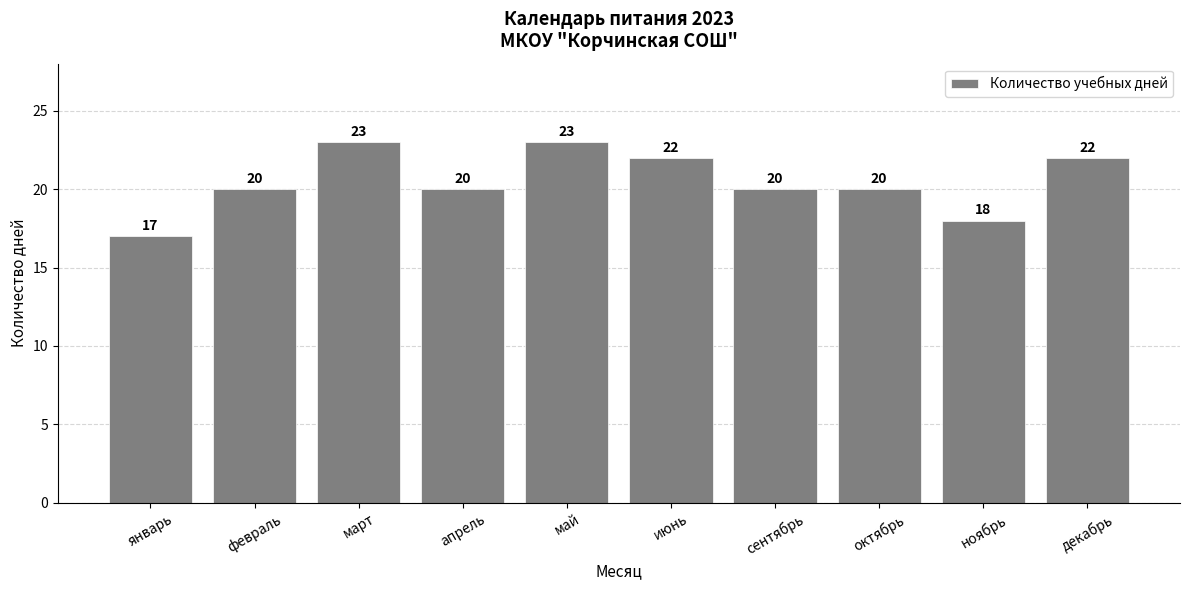

What is the difference between the second highest and second lowest values?

5